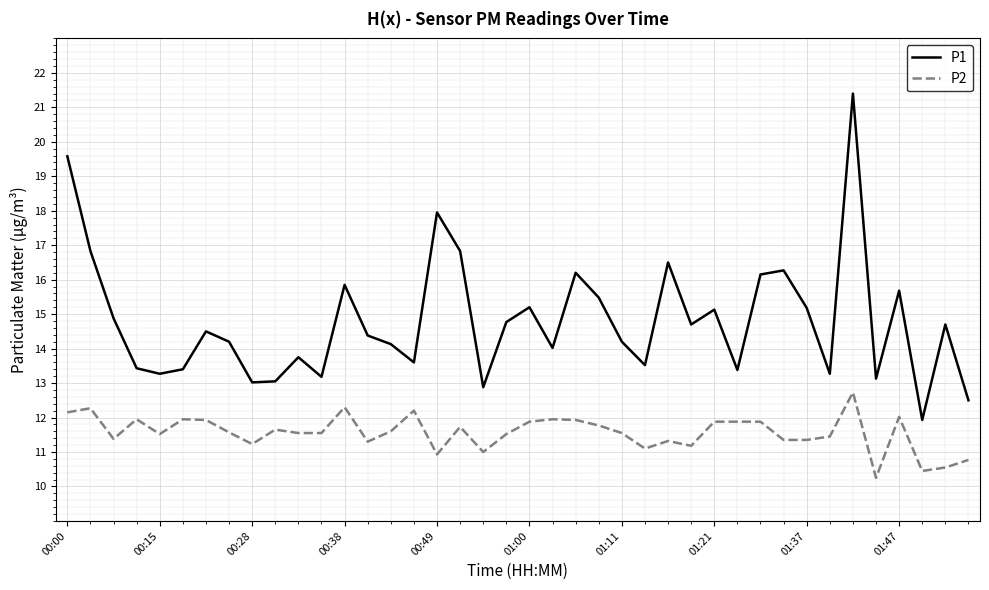

True or false: P2 and P1 intersect in this chart.

False